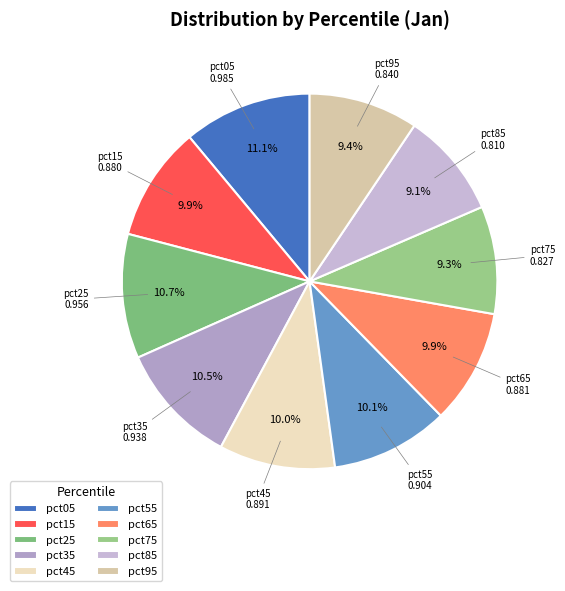

Is pct55 the majority of the pie?

No